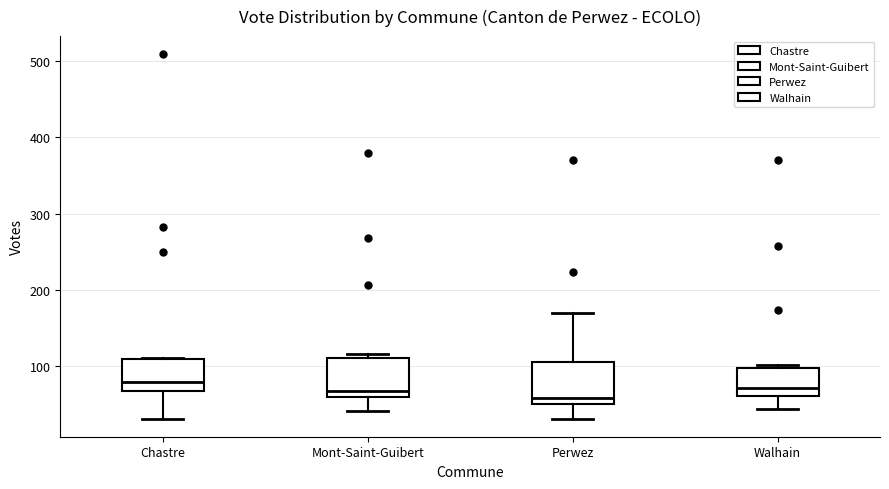

Where is the upper edge of the box for Chastre on the y-axis? The values are not printed on the chart, so give them approximately, as read against the axis.

110